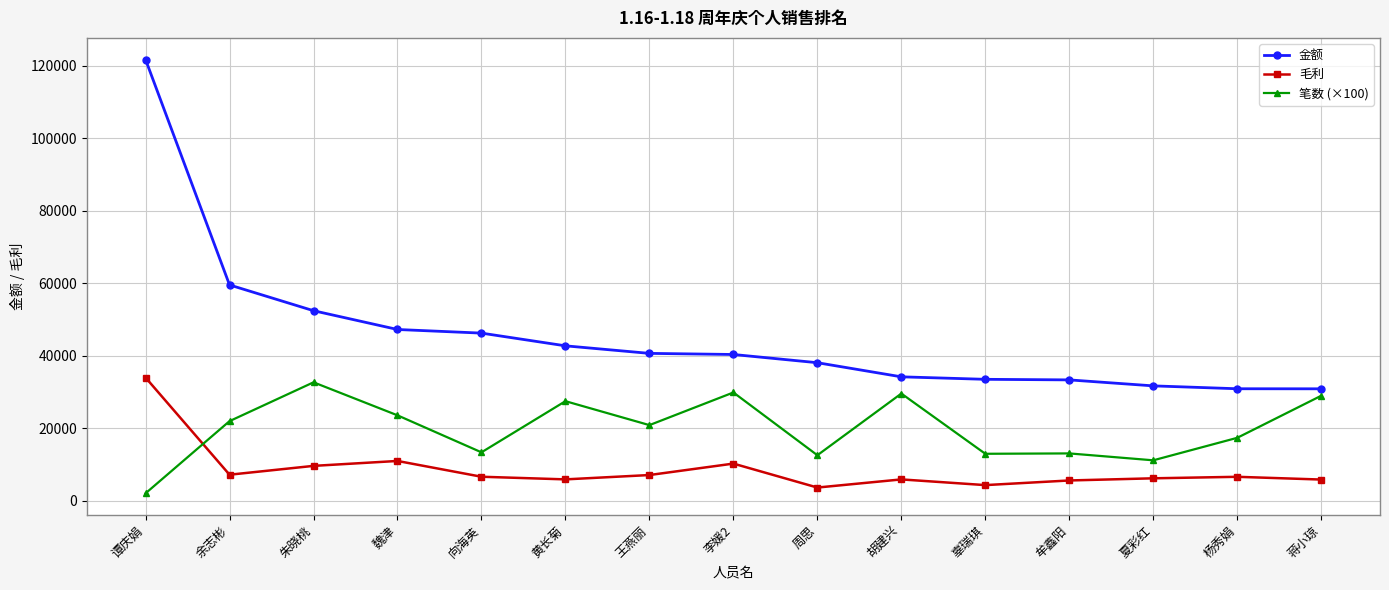

Is it true that 金额 equals 73310.7 at 朱晓桃?

False